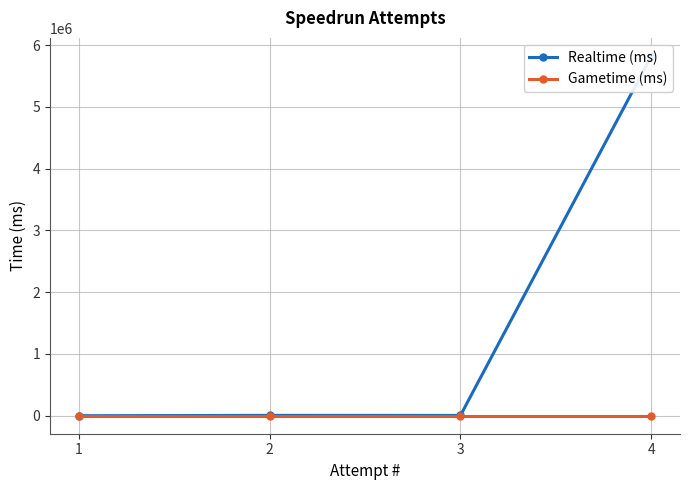

True or false: Gametime (ms) and Realtime (ms) cross at least once.

False